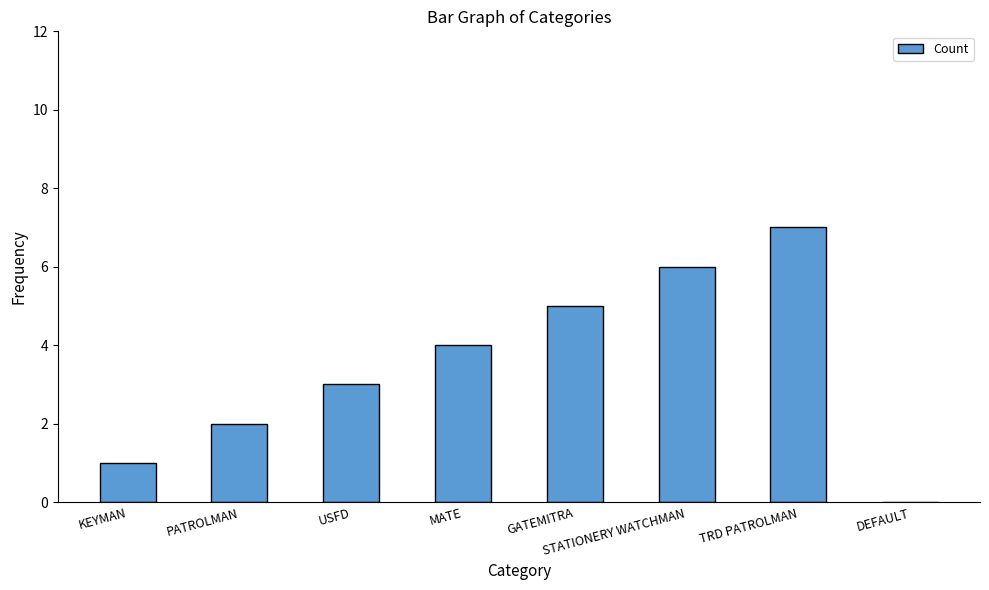

What is the change in value from USFD to TRD PATROLMAN?

+4